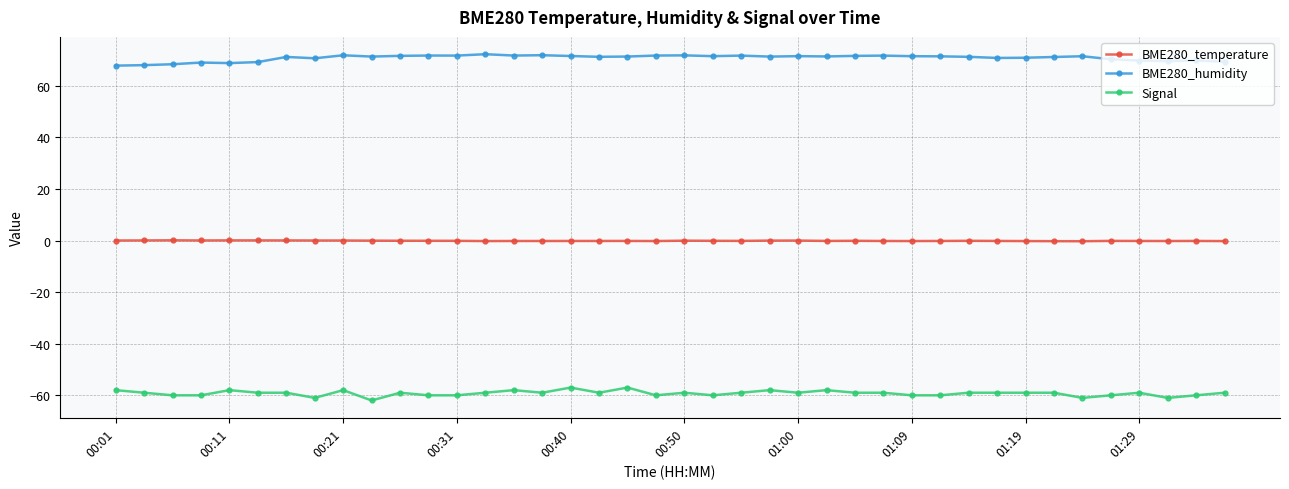

True or false: Signal and BME280_temperature intersect in this chart.

False